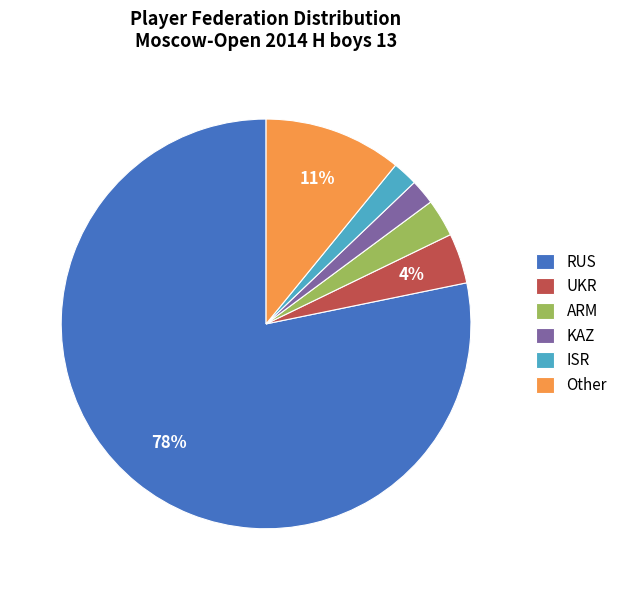

Do ISR and Other together represent more than half of the pie?

No